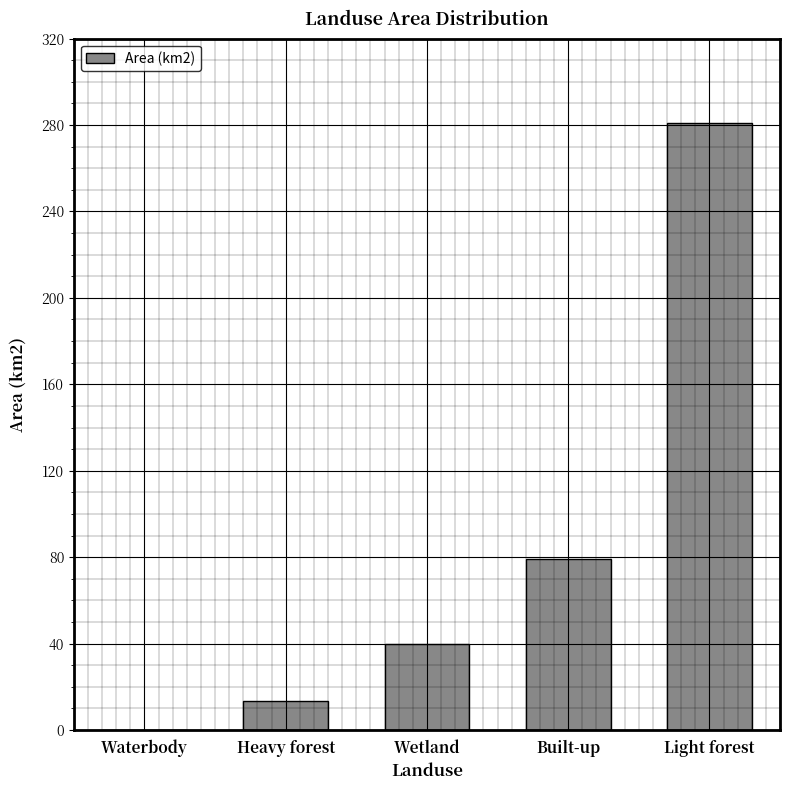

What is the maximum value shown in the chart?

280.8